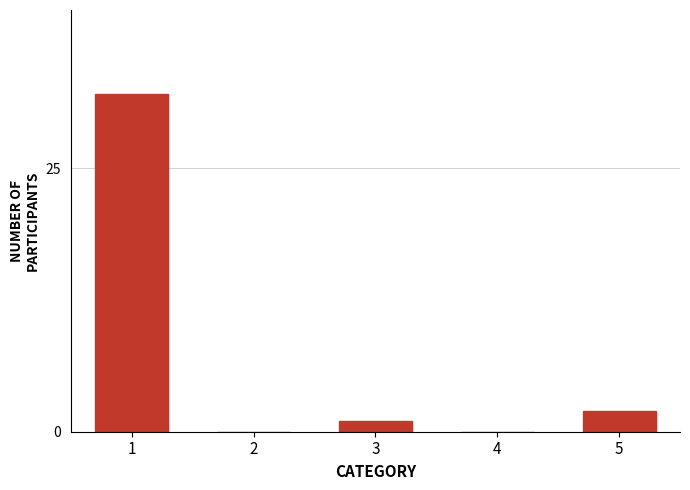

Reading right to left, list all the values displayed in this chart.

5=2	4=0	3=1	2=0	1=32